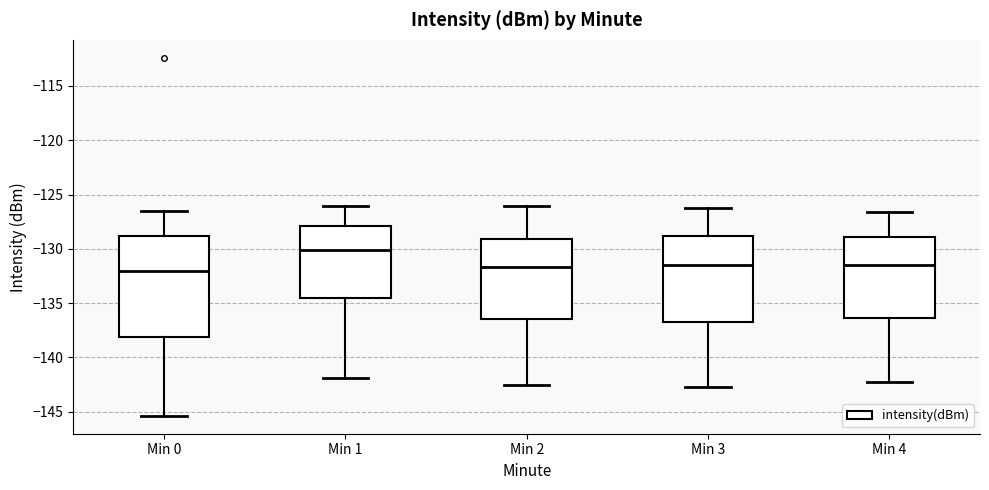

Which box is the tallest, from its lower edge to its upper edge?

Min 0